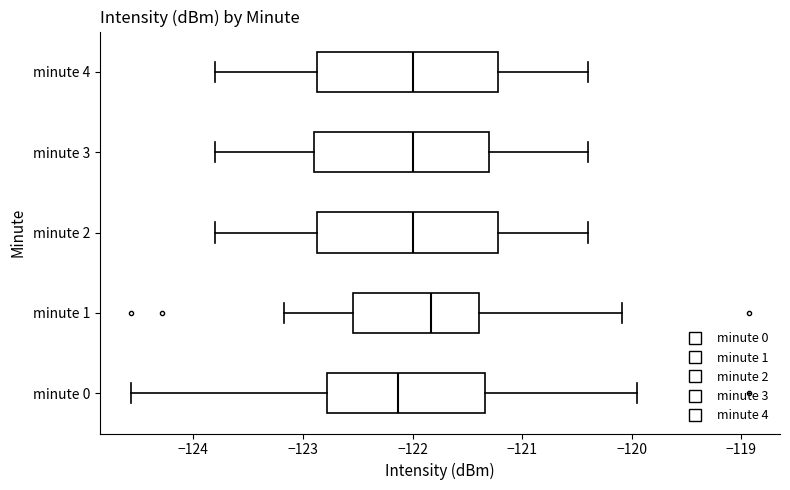

Reading bottom to top, transcribe this box plot: for each box, give where its median line is, the range the box spans, and where its two whiskers end, as read against the x-axis. The values are not printed on the chart, so give them approximately, as read against the axis.

minute 0: median -122.1, box -122.8 to -121.3, whiskers -124.6 to -120.0
minute 1: median -121.8, box -122.5 to -121.4, whiskers -123.2 to -120.1
minute 2: median -122.0, box -122.9 to -121.2, whiskers -123.8 to -120.4
minute 3: median -122.0, box -122.9 to -121.3, whiskers -123.8 to -120.4
minute 4: median -122.0, box -122.9 to -121.2, whiskers -123.8 to -120.4